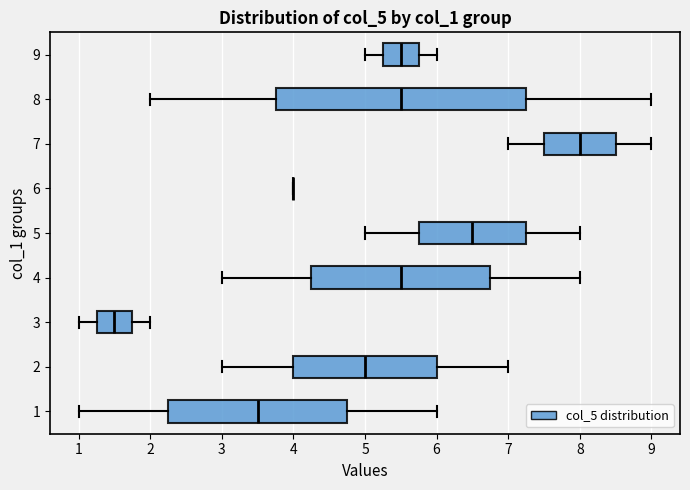

Which box is the widest, from its left edge to its right edge?

8